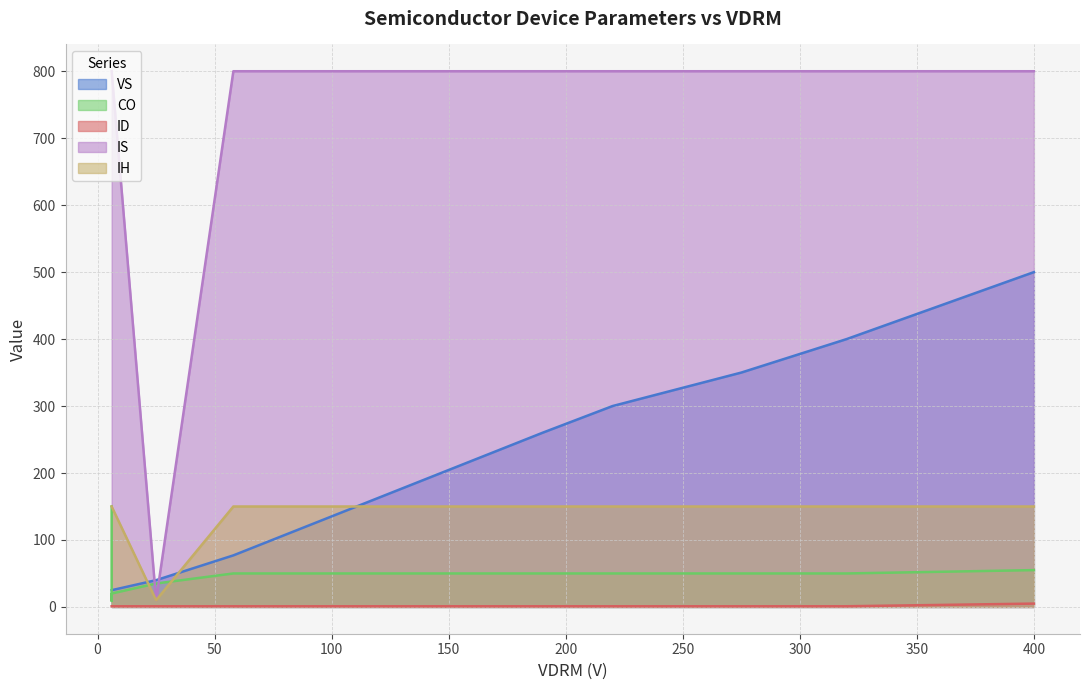

What is the difference between the maximum and second lowest values in the ID series?

4